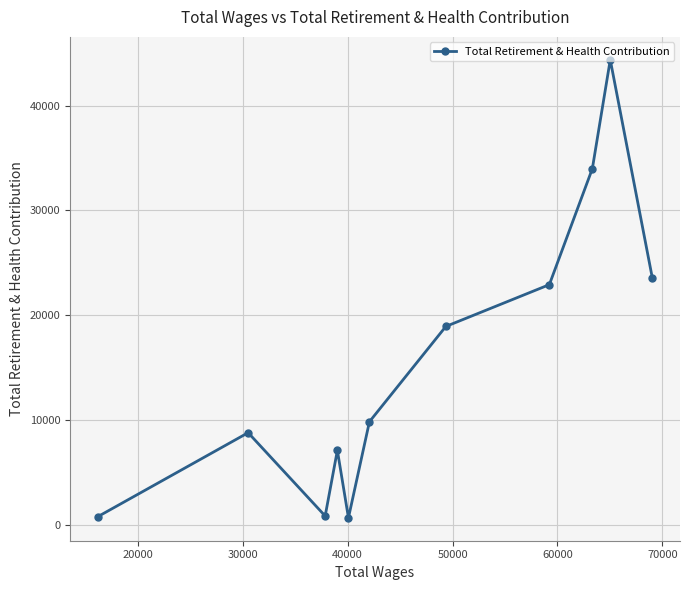

What is the average value?

15618